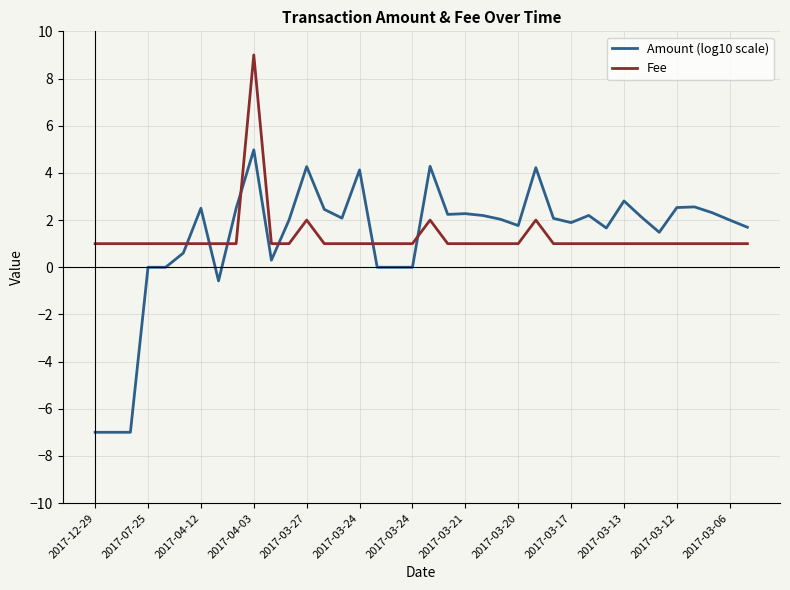

List the series in order of their peak value, lowest first.

Amount (log10 scale), Fee